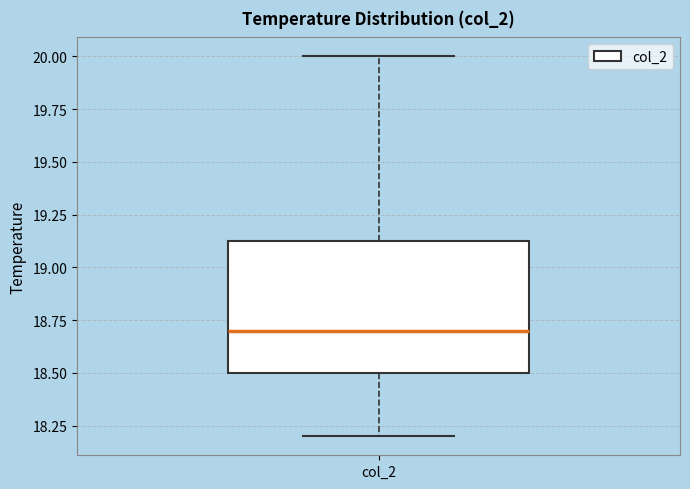

Where does the upper whisker of the box for col_2 end on the y-axis? The values are not printed on the chart, so give them approximately, as read against the axis.

20.00